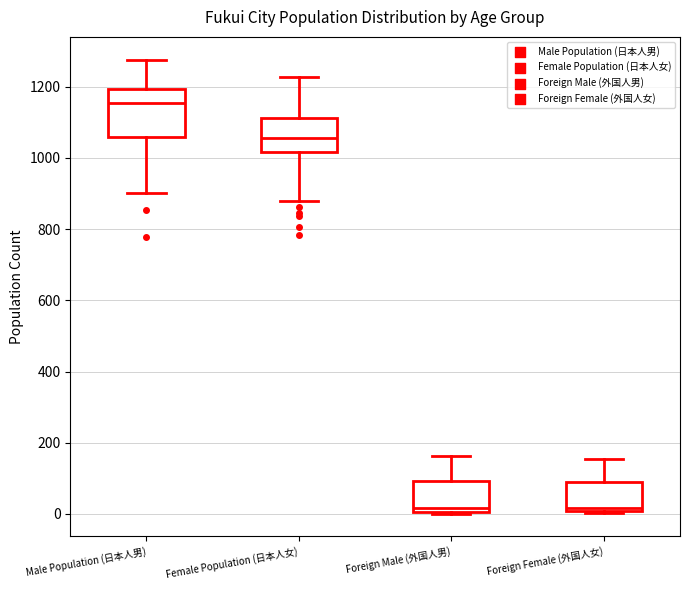

Which box has the highest median line?

Male Population (日本人男)